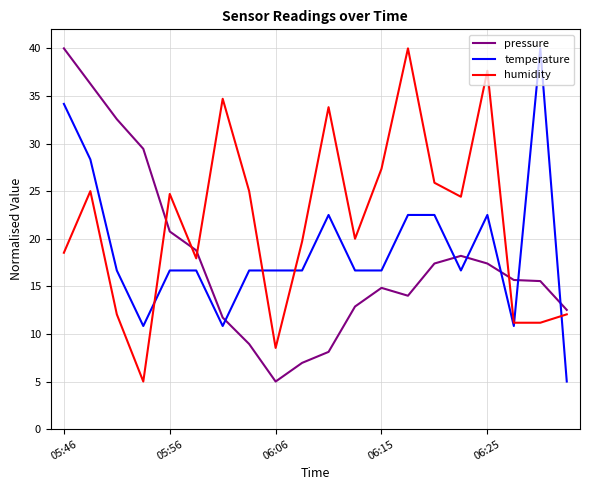

What is the greatest value displayed?

40.0